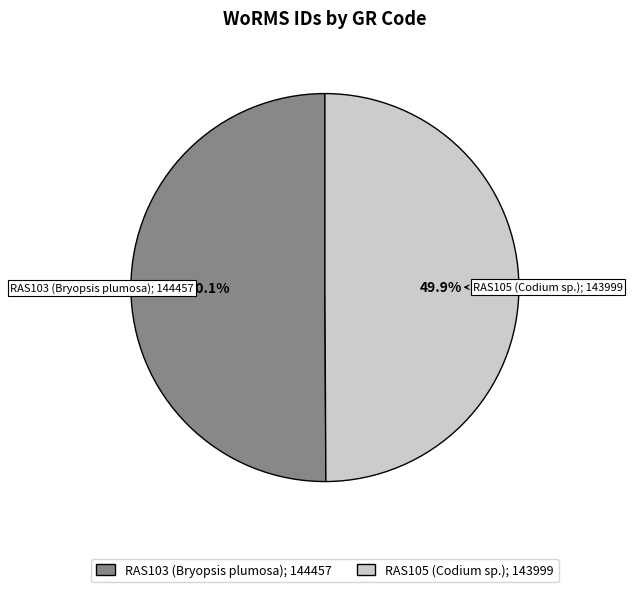

What percentage do RAS103 (Bryopsis plumosa) and RAS105 (Codium sp.) together represent?

100.0%